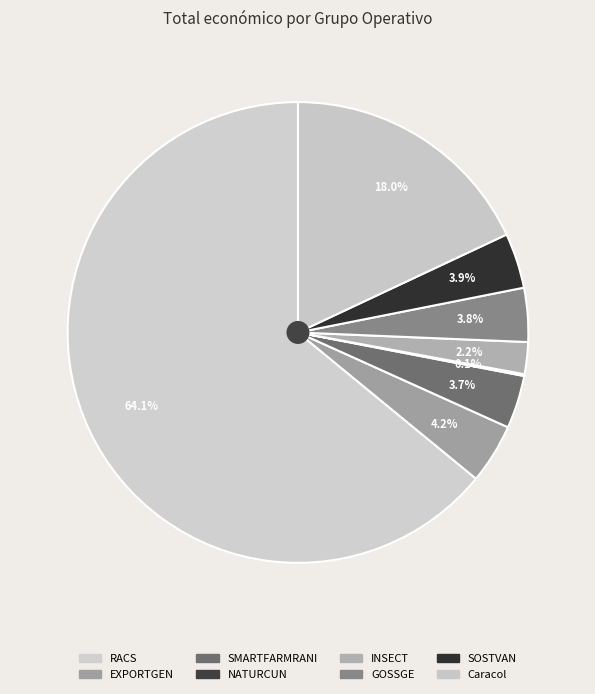

To the nearest percent, what is the difference between the largest and smallest slice percentages?

64%